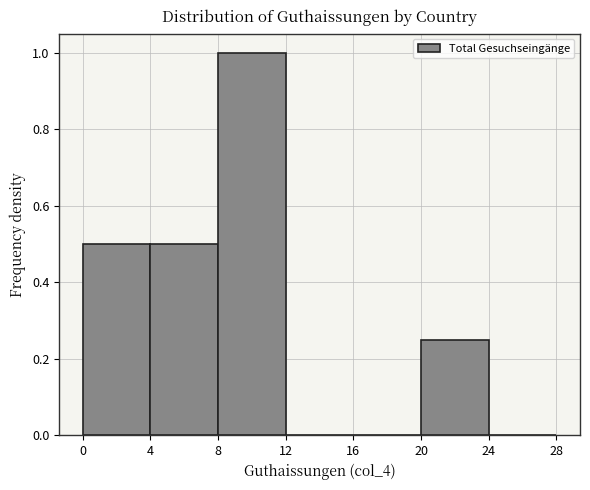

How tall is the bar that spans 4 to 8 on the x-axis? The values are not printed on the chart, so give them approximately, as read against the axis.

0.50